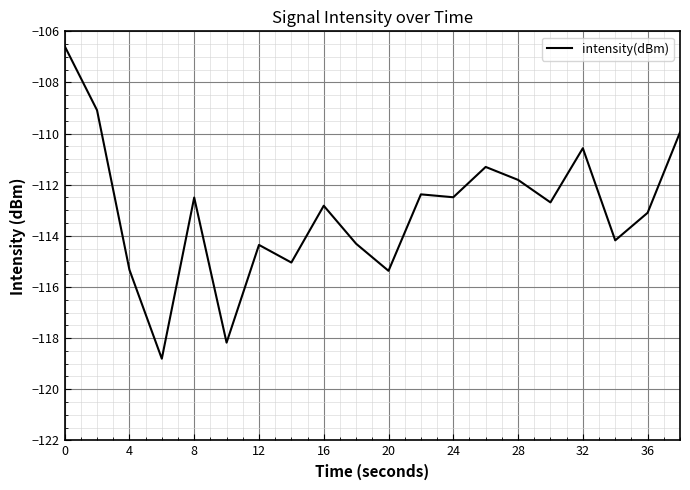

What is the minimum value shown in the chart?

-118.8